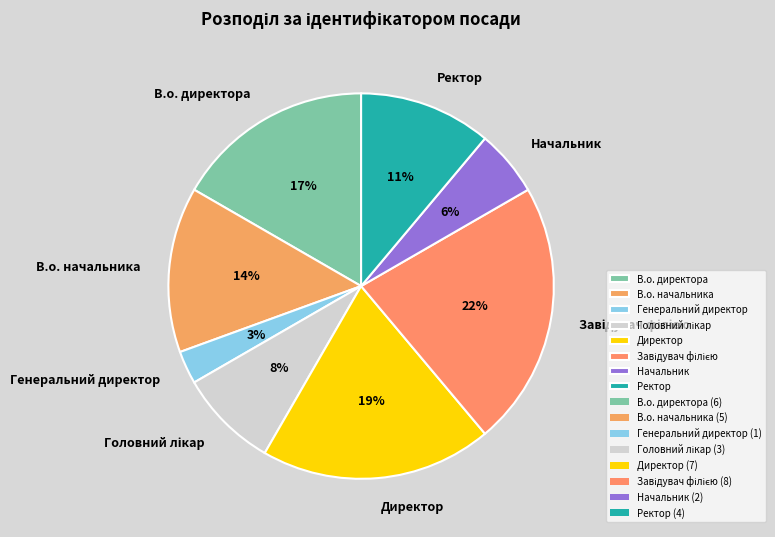

The Директор slice represents 19% of the pie. True or false?

True